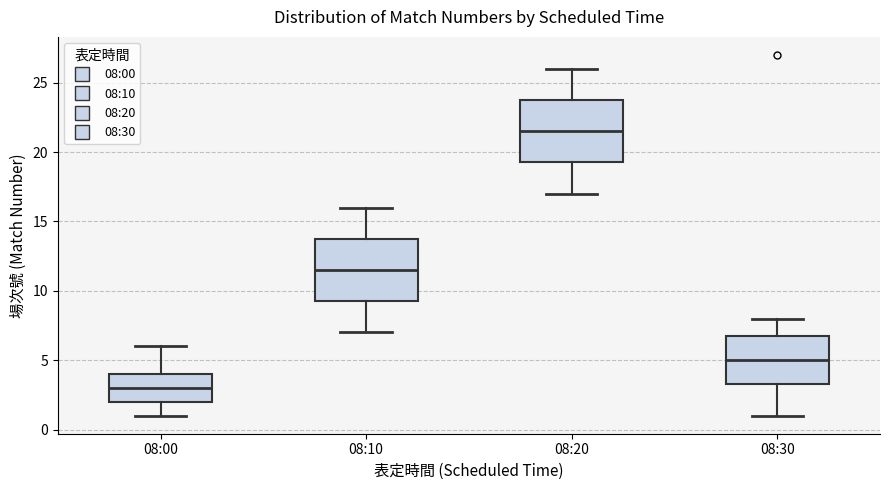

Which box has the highest median line?

08:20